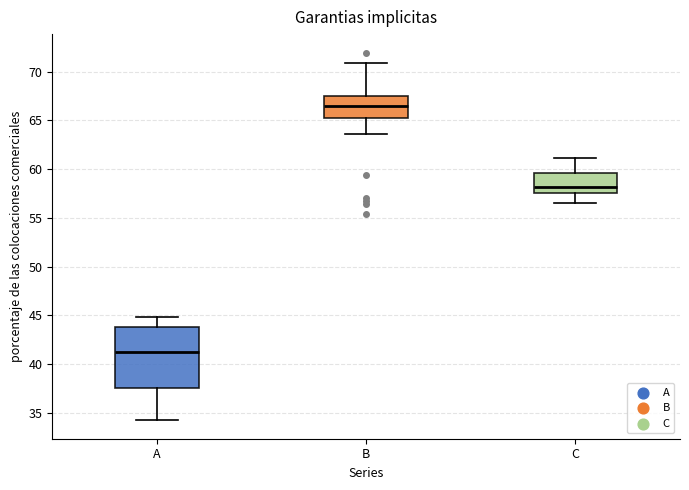

Reading left to right, read every box against the y-axis: the position of its median line, the range the box covers, and the ends of its whiskers. The values are not printed on the chart, so give them approximately, as read against the axis.

A: median 41.0, box 37.5 to 44.0, whiskers 34.0 to 45.0
B: median 66.5, box 65.0 to 67.5, whiskers 63.5 to 71.0
C: median 58.0, box 57.5 to 59.5, whiskers 56.5 to 61.0